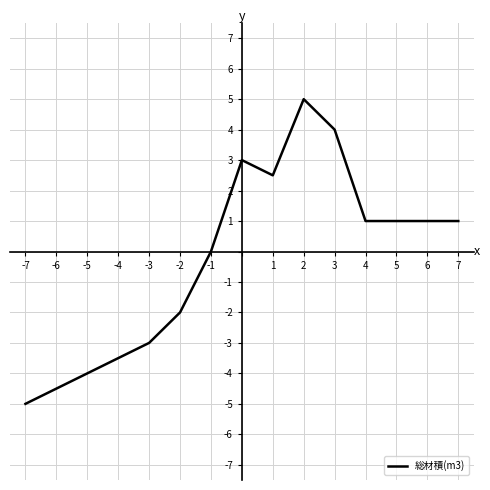

What is the difference between the maximum and minimum values?

10.0